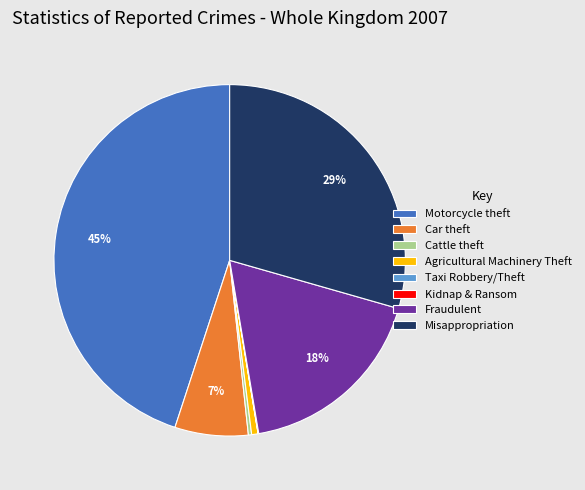

True or false: Cattle theft accounts for 10% of the total.

False